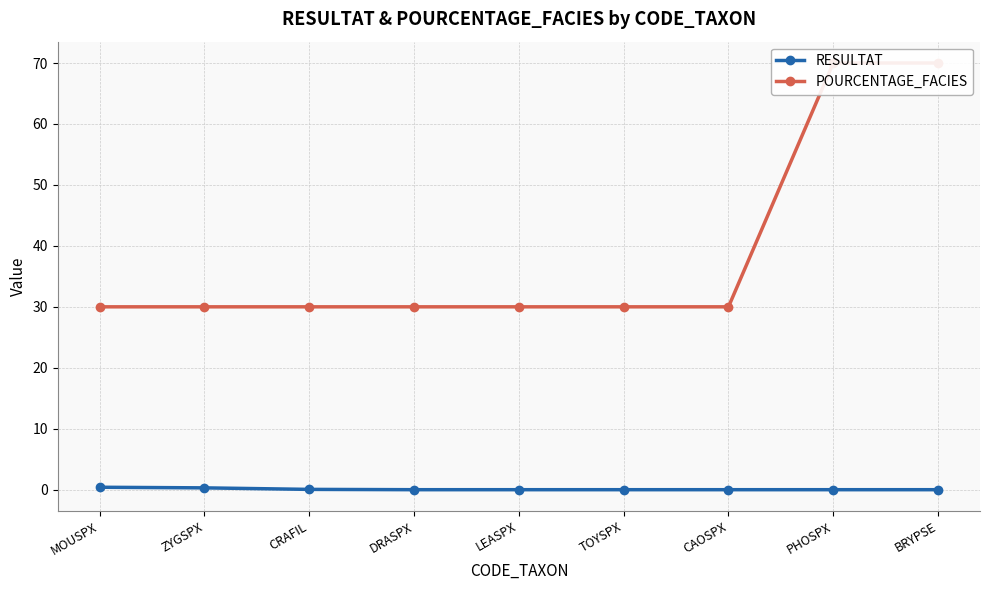

What position from the right is ZYGSPX?

8